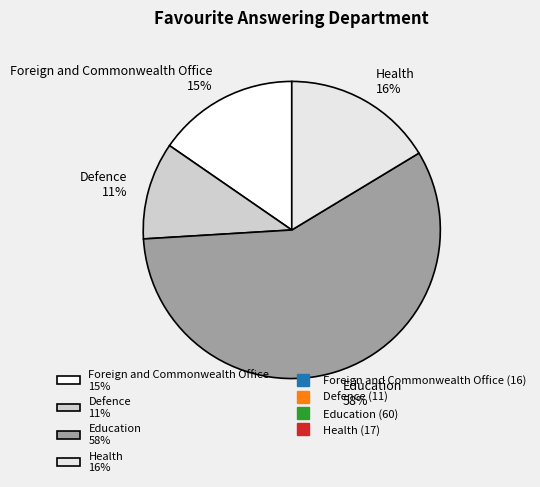

Approximately how many times larger is the value at Health compared to Education?

0.3